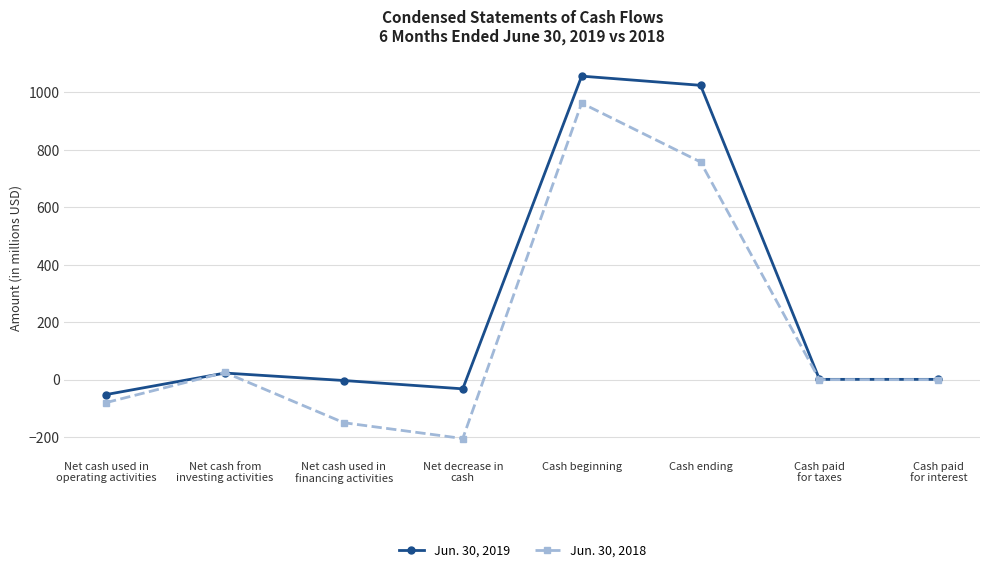

List the series in order of their peak value, highest first.

Jun. 30, 2019, Jun. 30, 2018